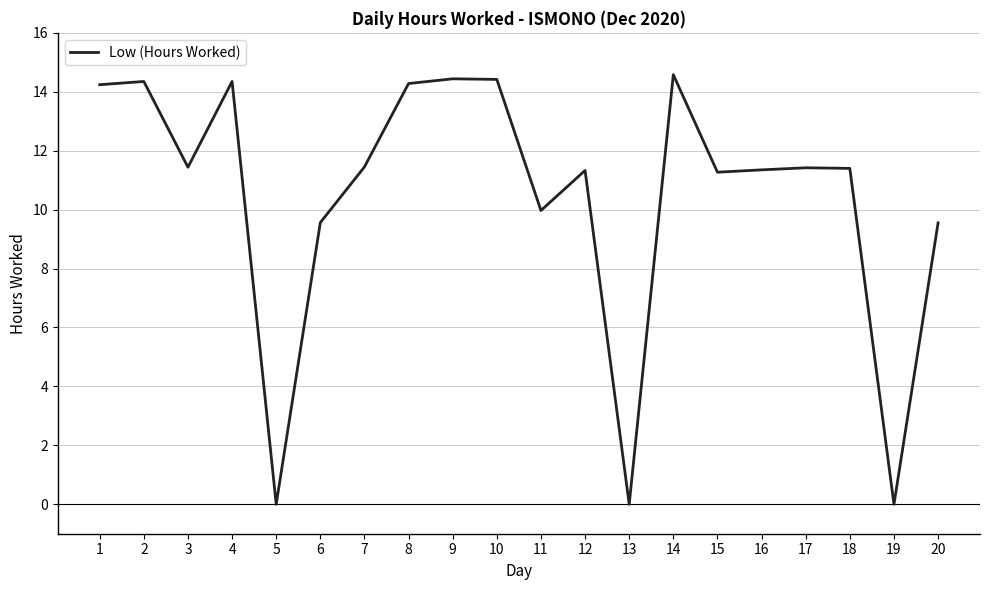

What is the maximum value shown in the chart?

14.6